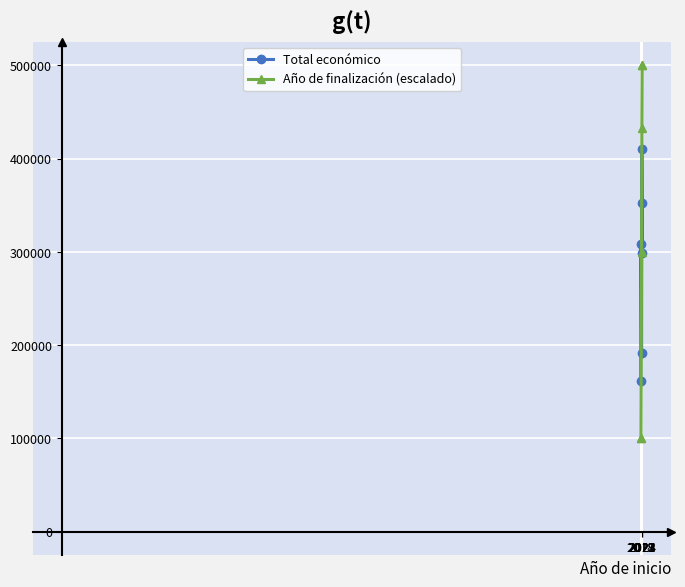

True or false: Total económico and Año de finalización (escalado) intersect in this chart.

True